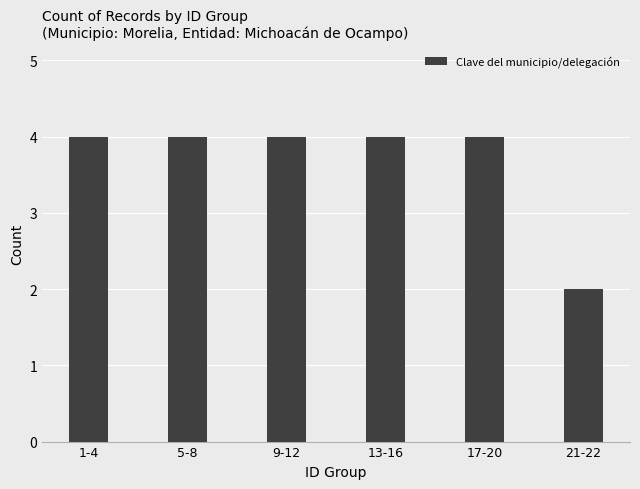

Reading right to left, transcribe all the data shown in this chart.

2	4	4	4	4	4